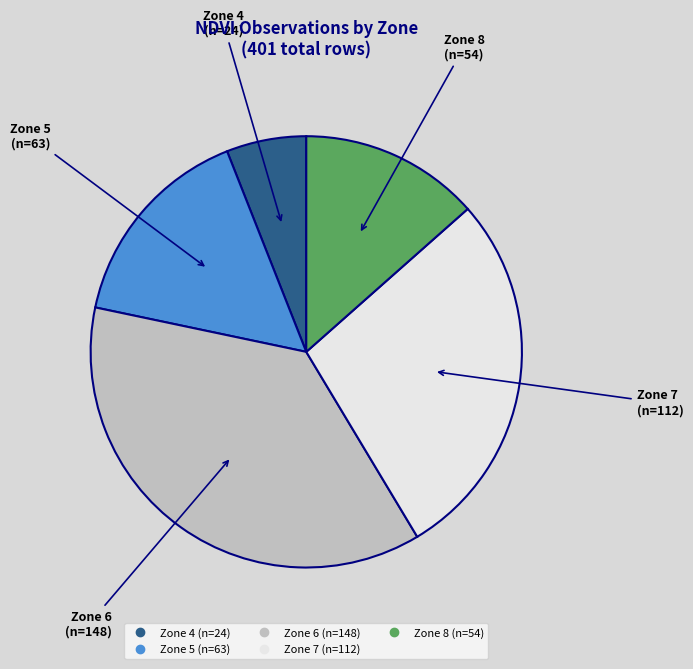

Does any single category account for the majority?

No